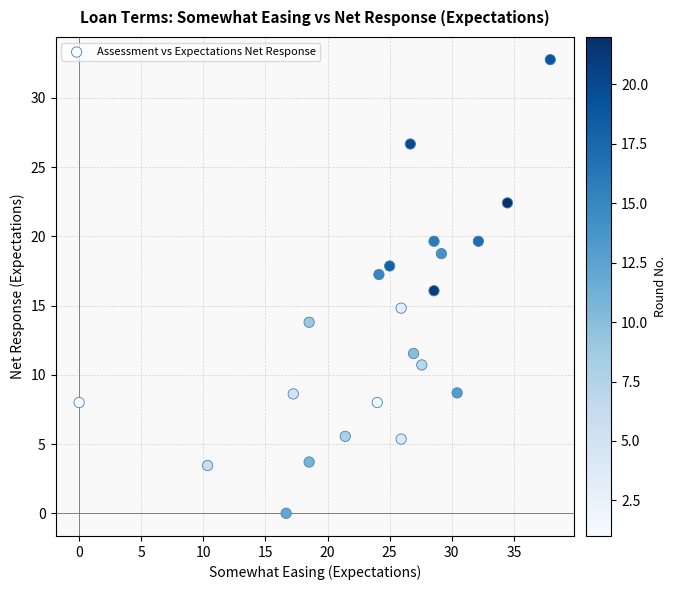

What is the range of Y values (max minus min)?

32.8